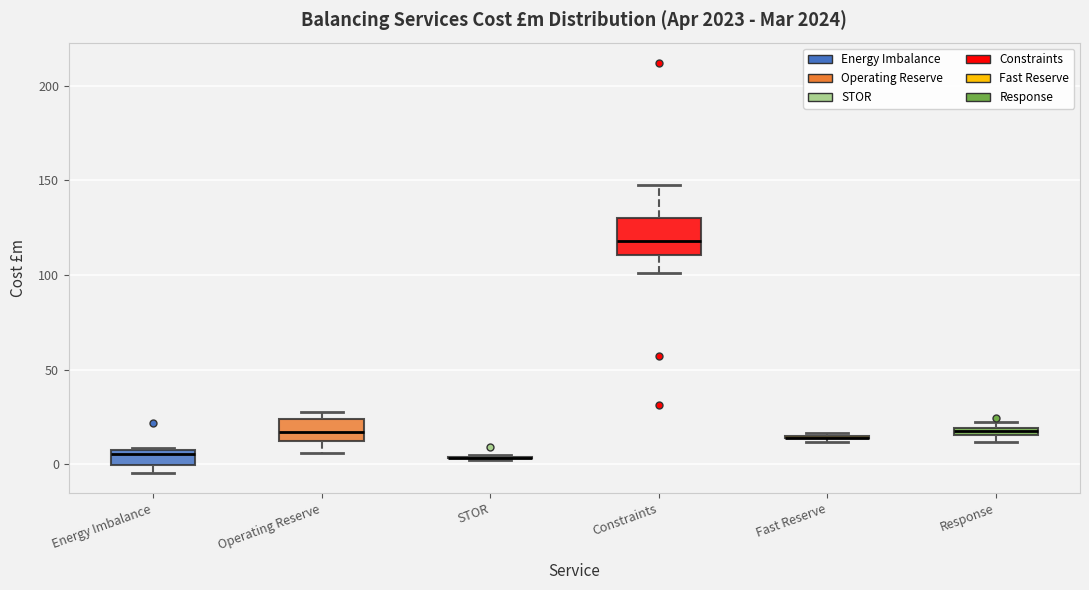

Where is the lower edge of the box for Response on the y-axis? The values are not printed on the chart, so give them approximately, as read against the axis.

15